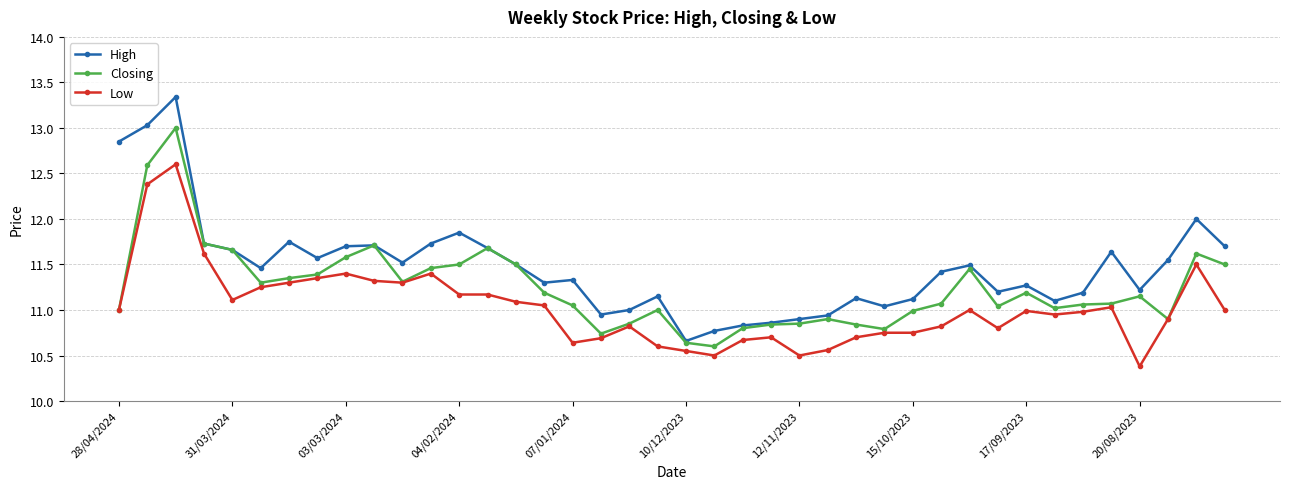

Which series has the largest range (max minus min)?

High